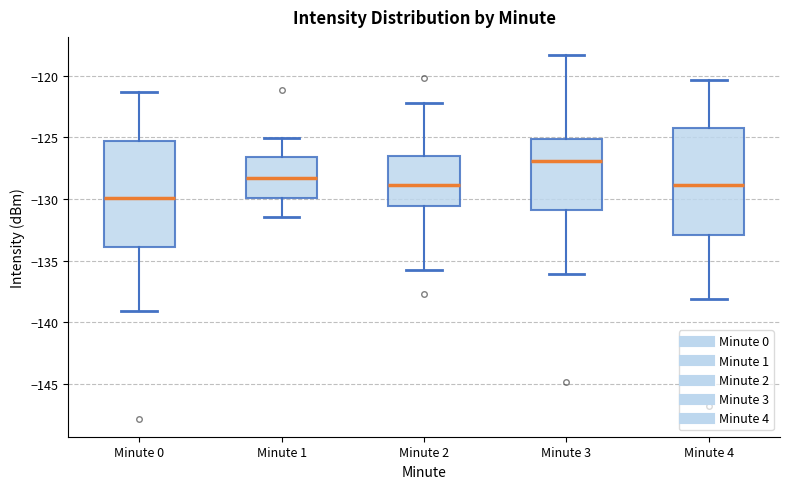

Where does the upper whisker of the box for Minute 0 end on the y-axis? The values are not printed on the chart, so give them approximately, as read against the axis.

-121.5